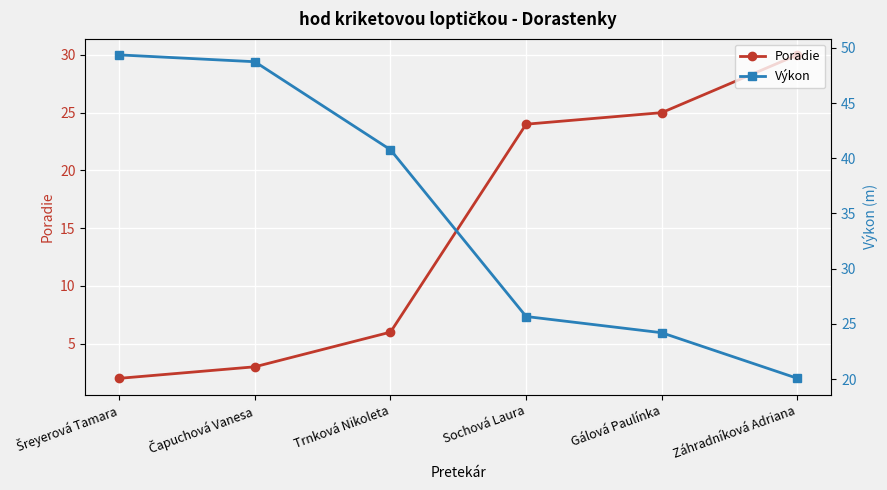

Which series has the widest spread of values?

Výkon